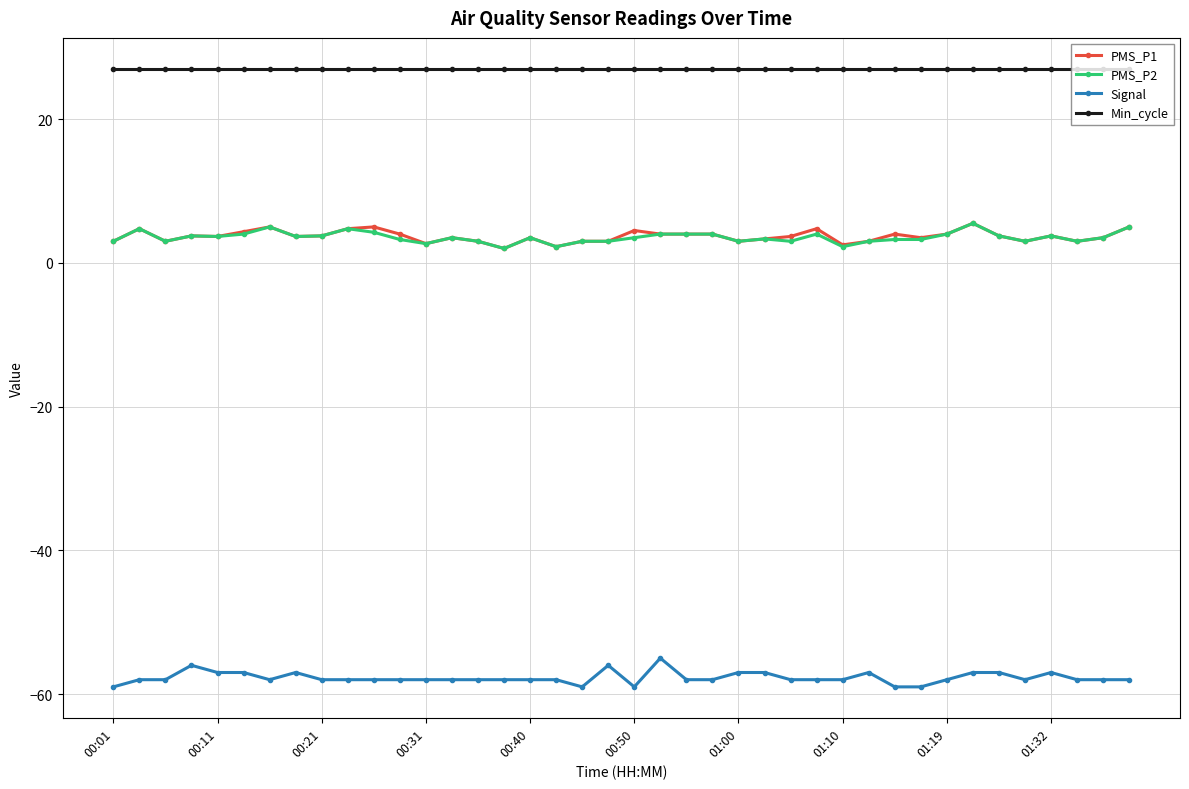

True or false: PMS_P1 and Min_cycle intersect in this chart.

False